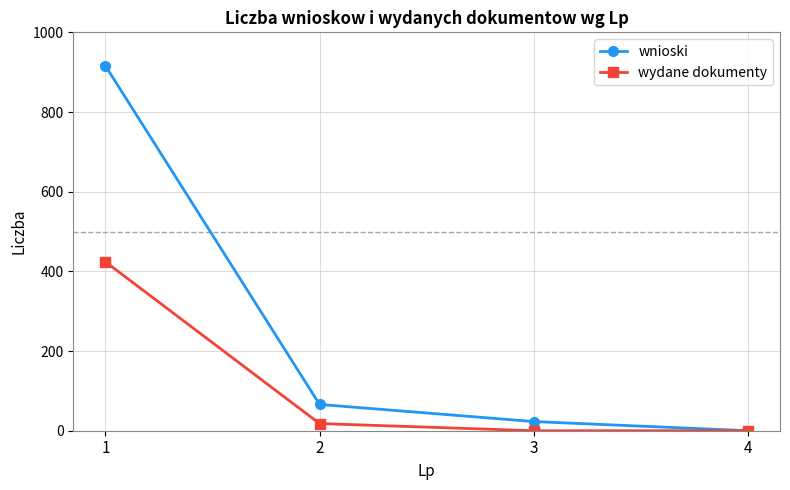

List the series in order of their peak value, highest first.

wnioski, wydane dokumenty